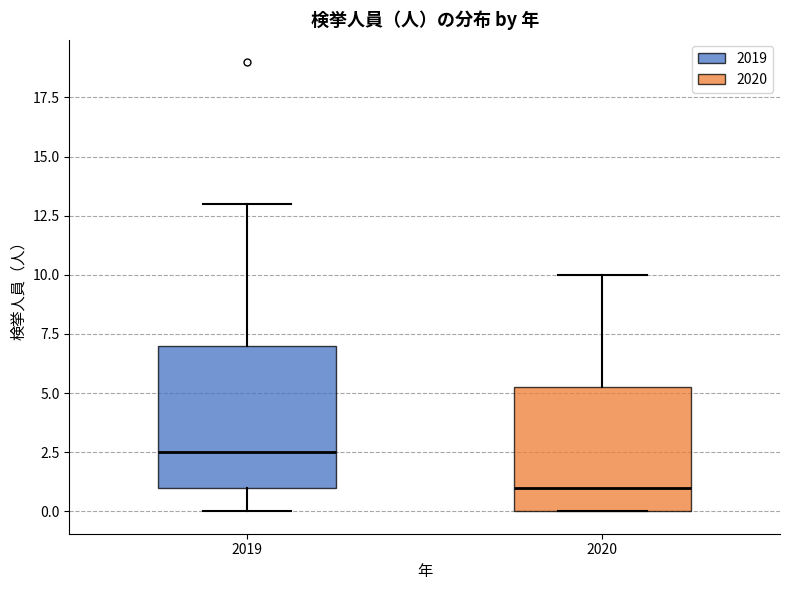

Where is the upper edge of the box at x = 2019 on the y-axis? The values are not printed on the chart, so give them approximately, as read against the axis.

7.0